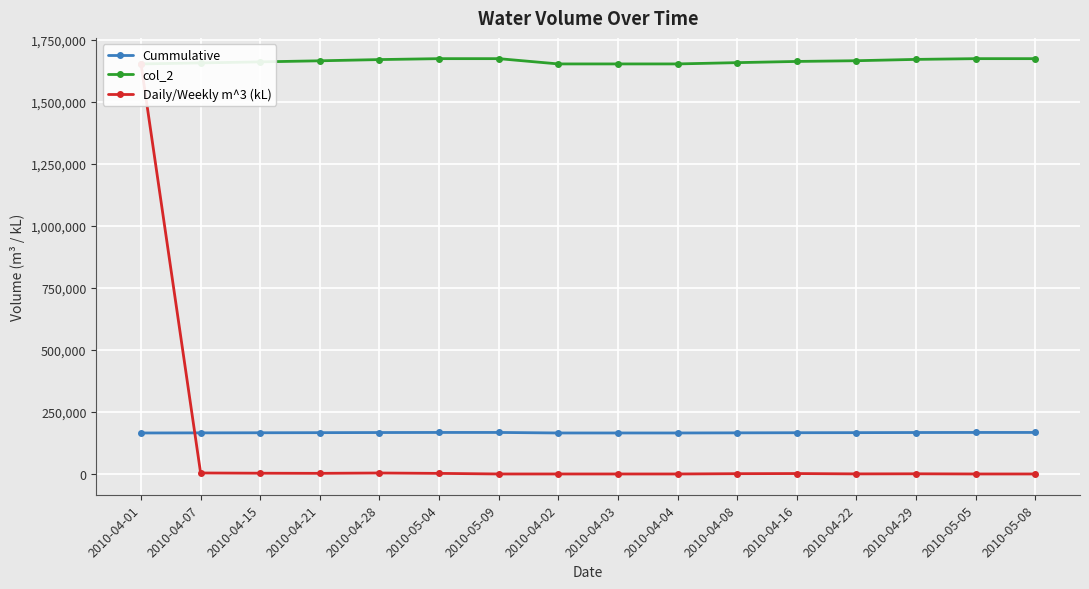

At which category does Daily/Weekly m^3 (kL) reach its first local valley?

2010-04-21